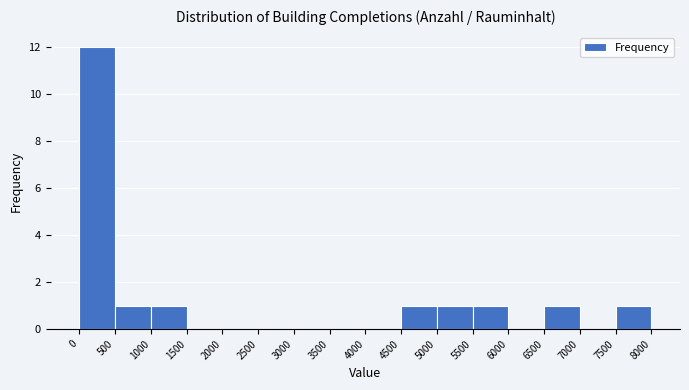

Which range on the x-axis has the tallest bar?

0 to 500